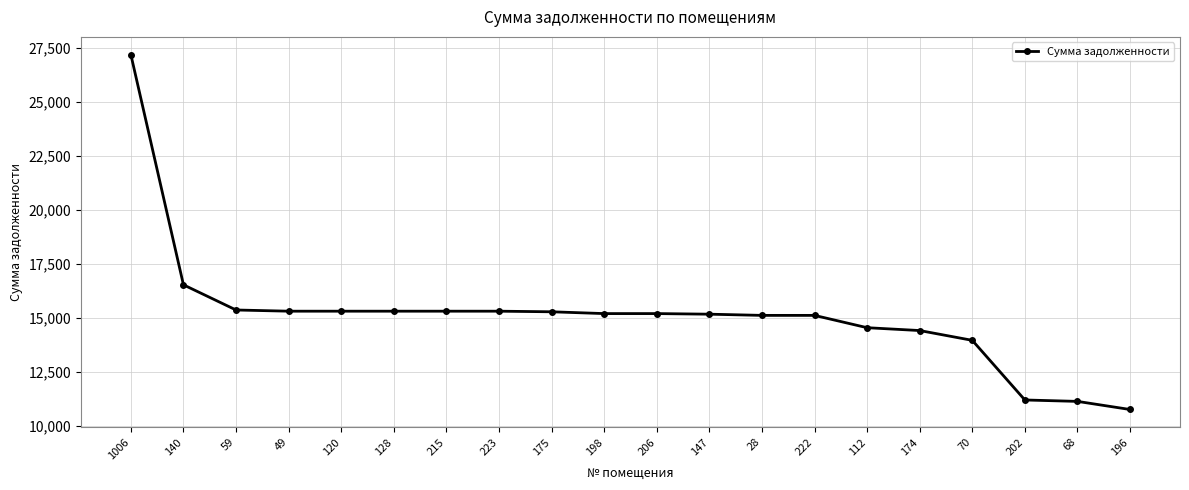

What is the difference between the maximum and minimum values?

16431.0